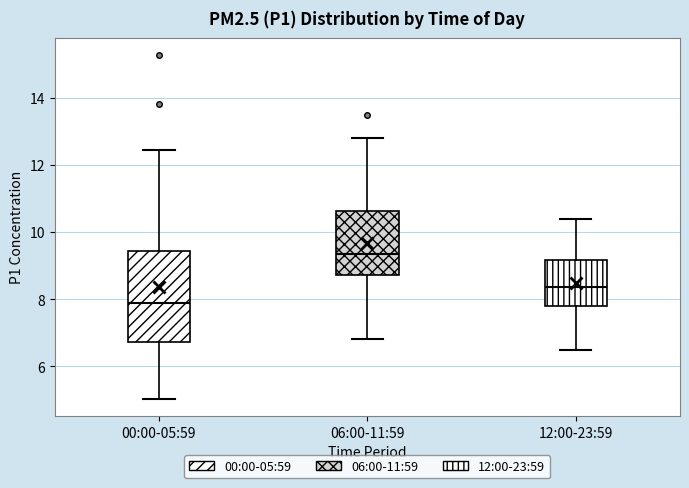

Reading left to right, read every box against the y-axis: the position of its median line, the range the box covers, and the ends of its whiskers. The values are not printed on the chart, so give them approximately, as read against the axis.

00:00-05:59: median 8.0, box 6.8 to 9.4, whiskers 5.0 to 12.4
06:00-11:59: median 9.4, box 8.8 to 10.6, whiskers 6.8 to 12.8
12:00-23:59: median 8.4, box 7.8 to 9.2, whiskers 6.6 to 10.4